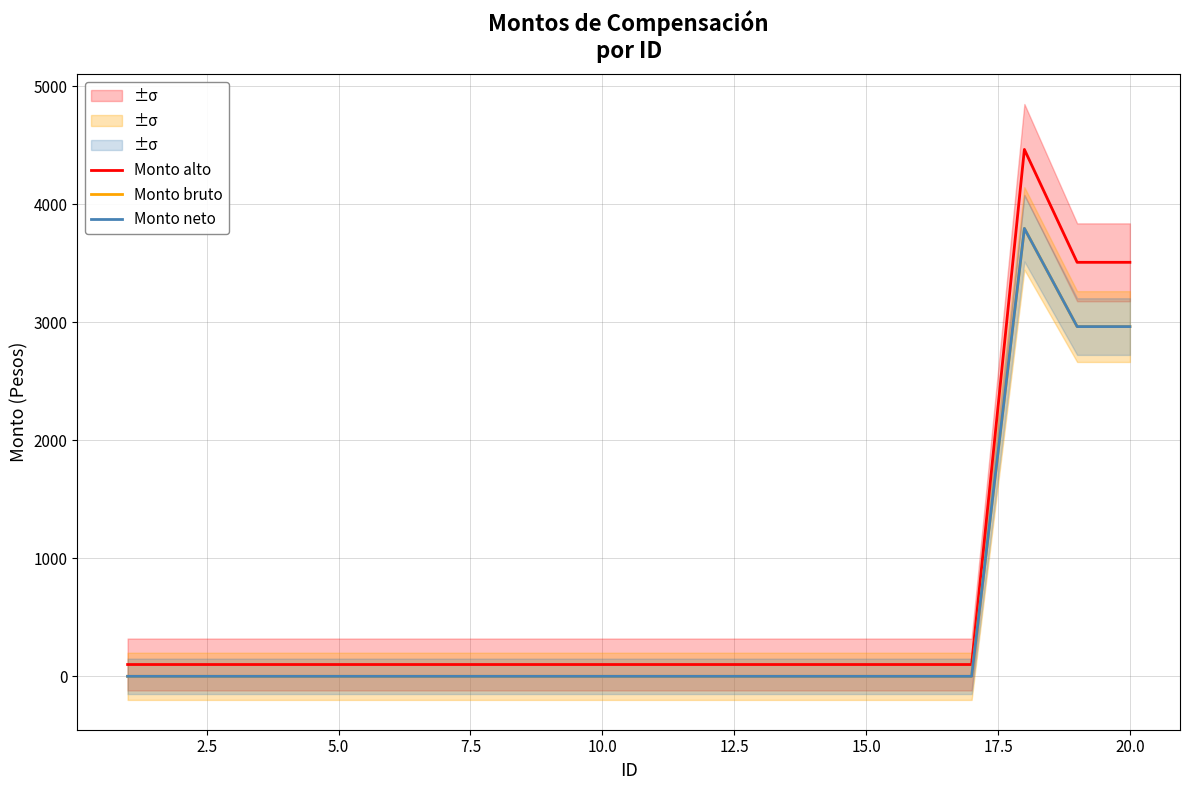

In Monto alto, how many points are higher than both neighbors (excluding endpoints)?

1